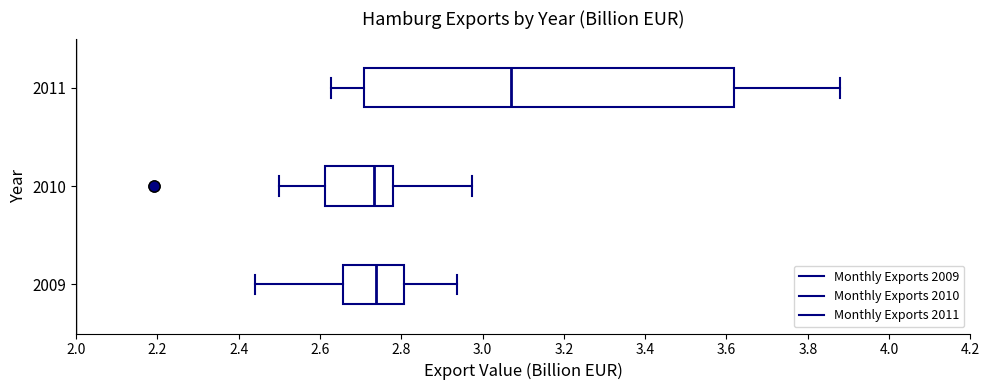

Reading bottom to top, read every box against the x-axis: the position of its median line, the range the box covers, and the ends of its whiskers. The values are not printed on the chart, so give them approximately, as read against the axis.

2009: median 2.74, box 2.66 to 2.80, whiskers 2.44 to 2.94
2010: median 2.74, box 2.62 to 2.78, whiskers 2.50 to 2.98
2011: median 3.06, box 2.70 to 3.62, whiskers 2.62 to 3.88